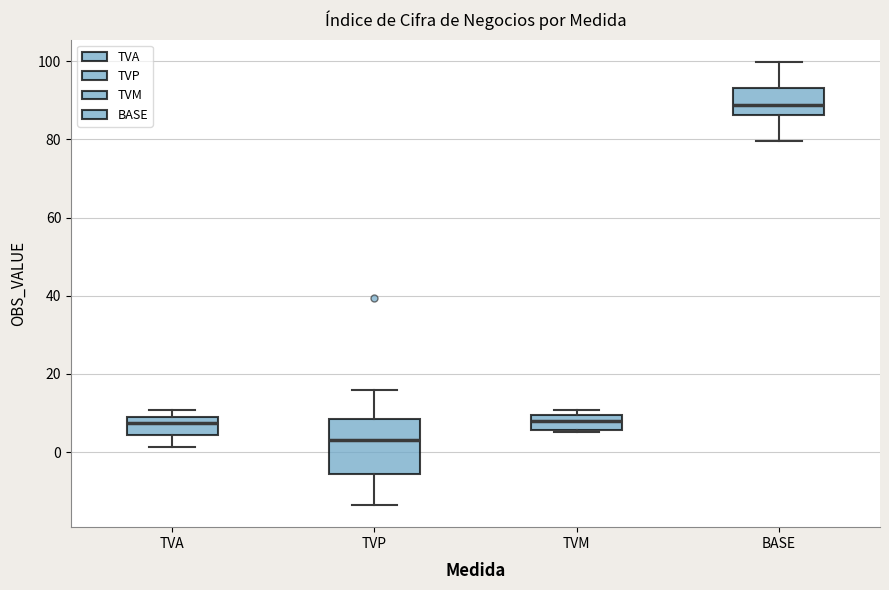

Where is the lower edge of the box for TVP on the y-axis? The values are not printed on the chart, so give them approximately, as read against the axis.

-6